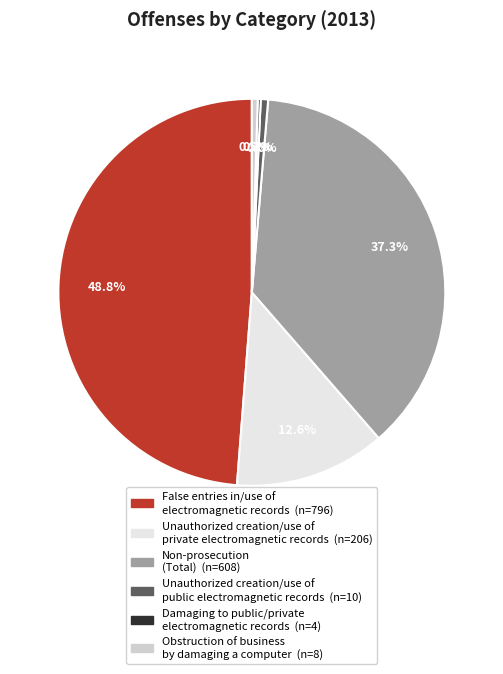

Is there any slice that represents more than half of the pie?

No